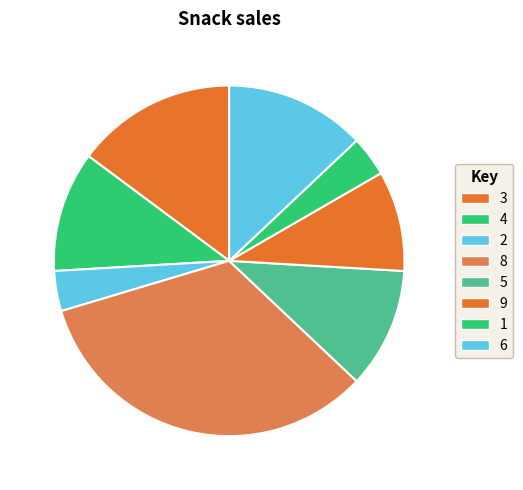

Approximately how many times larger is the value at 1 compared to 5?

0.3